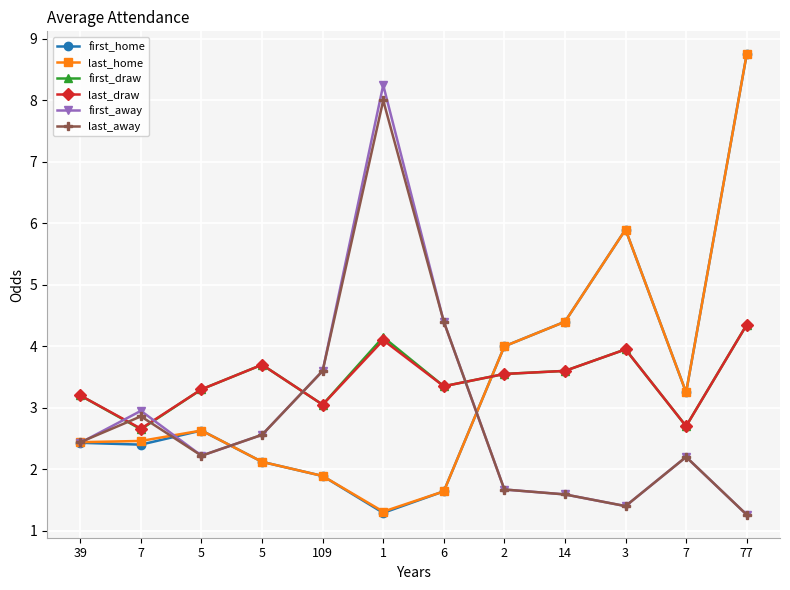

Between which two adjacent categories do last_away and first_away first intersect?

39 and 7